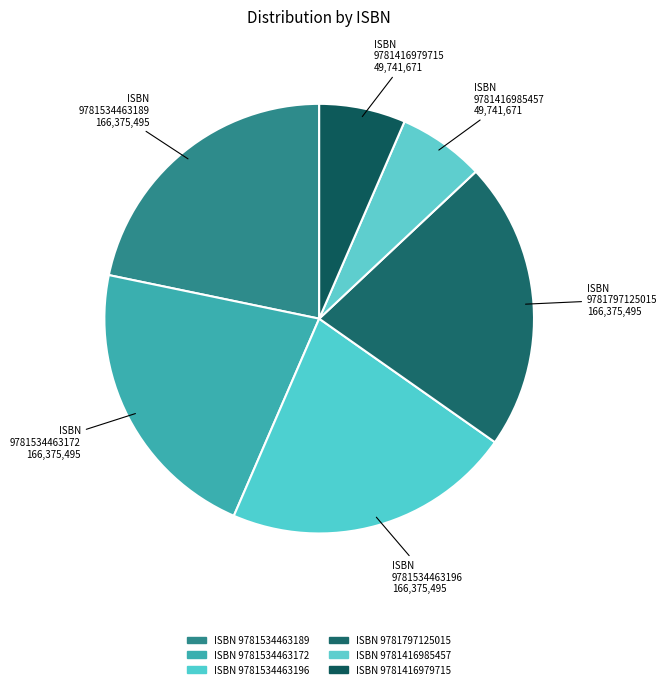

Is there a majority slice in this chart?

No